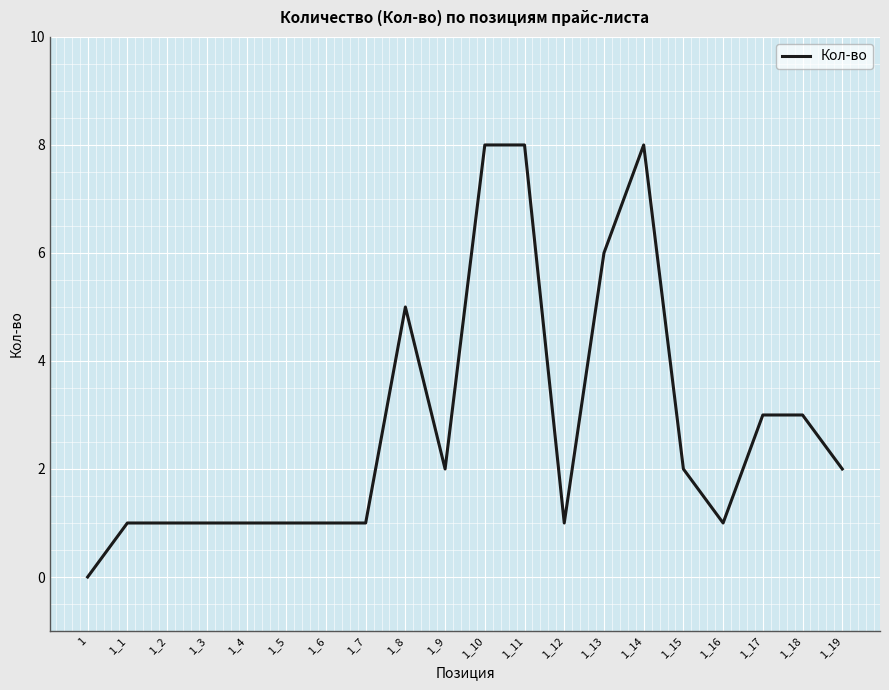

What is the change in value from 1_2 to 1_13?

+5